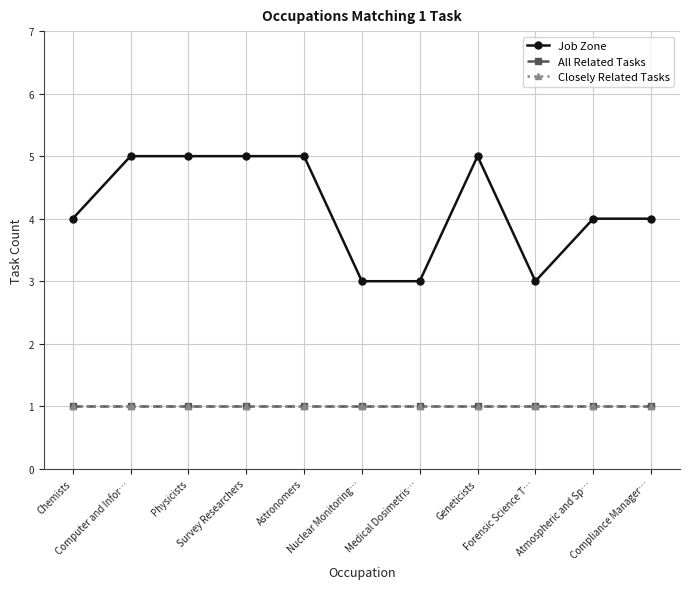

Which has a higher value, Survey Researchers or Forensic Science T…?

Survey Researchers